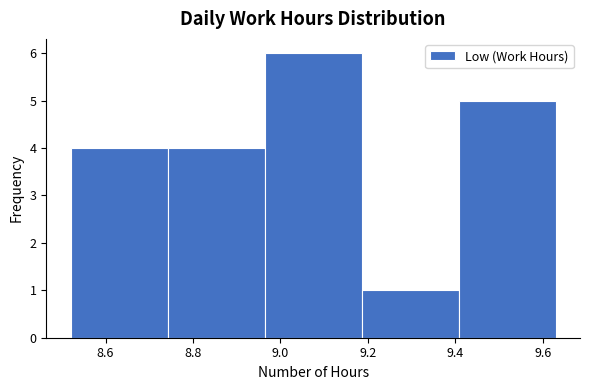

Which range on the x-axis has the tallest bar?

8.964 to 9.186